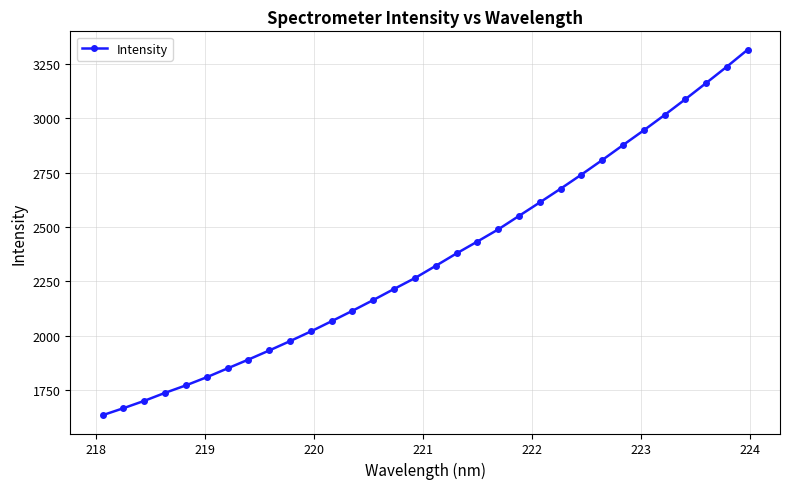

What is the value of the 18th point from the left?

2379.0